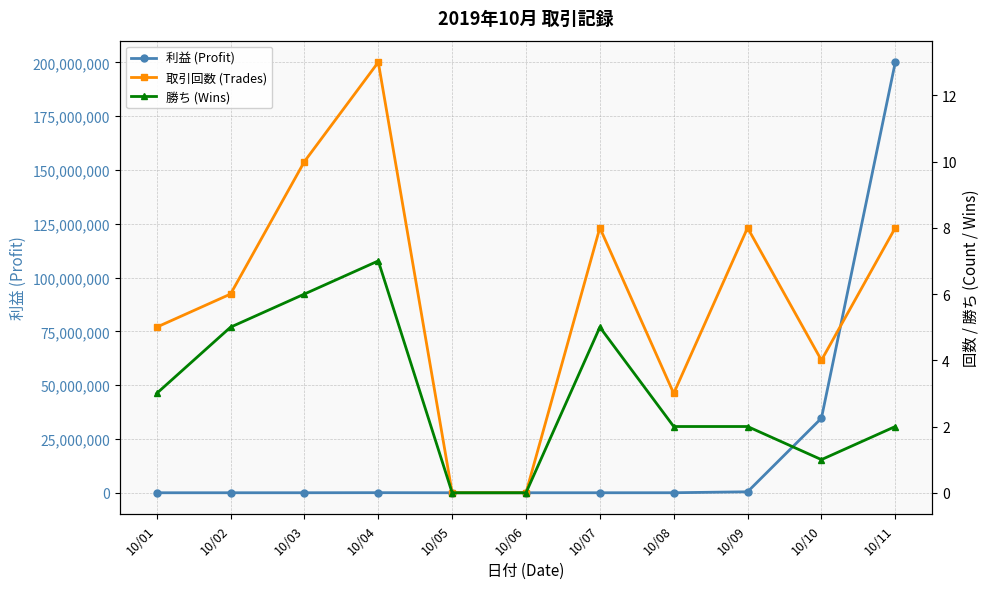

True or false: 利益 (Profit) and 勝ち (Wins) intersect in this chart.

False